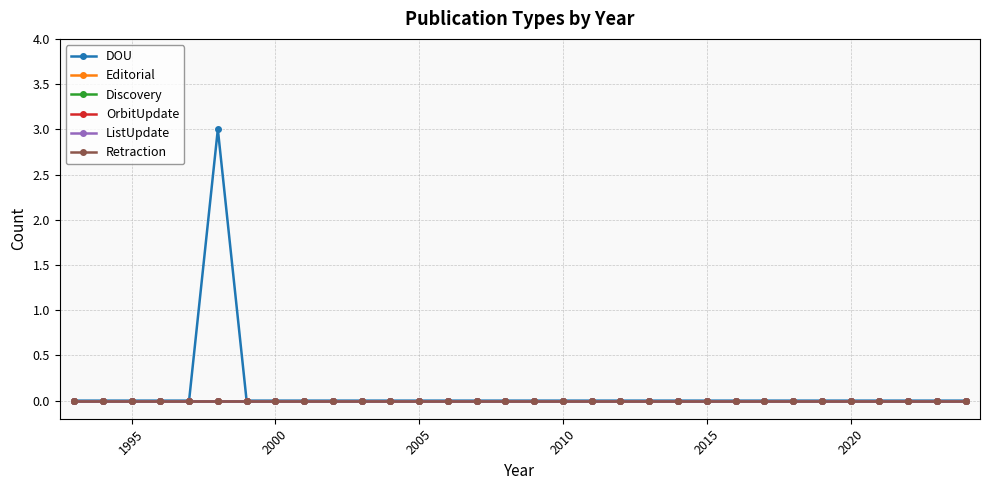

Is this an area chart (filled region under the line)?

No